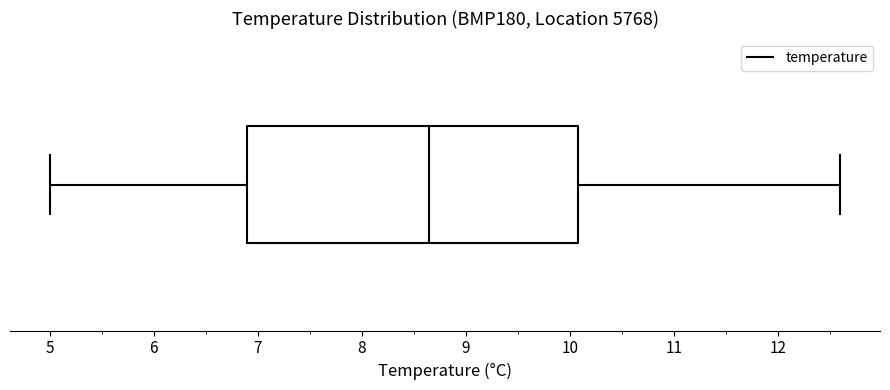

Transcribe this box plot: give where the median line is, the range the box spans, and where the two whiskers end, as read against the x-axis. The values are not printed on the chart, so give them approximately, as read against the axis.

median 8.7, box 6.9 to 10.1, whiskers 5.0 to 12.6